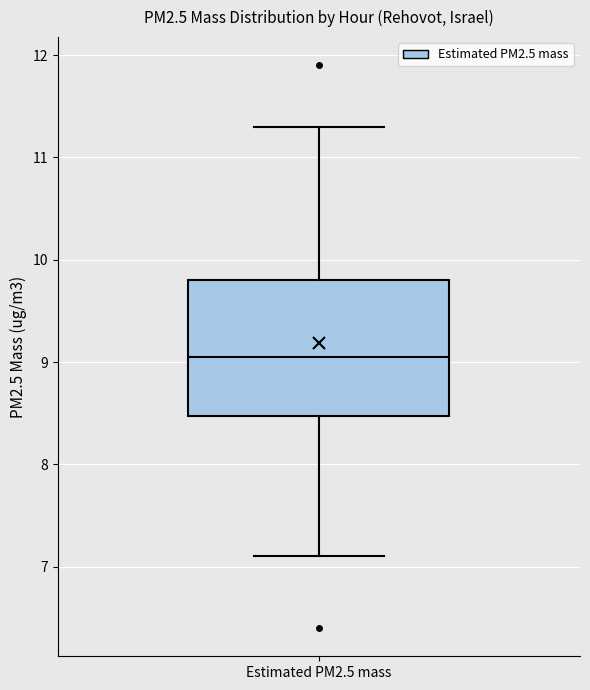

Transcribe this box plot: give where the median line is, the range the box spans, and where the two whiskers end, as read against the y-axis. The values are not printed on the chart, so give them approximately, as read against the axis.

median 9.1, box 8.5 to 9.8, whiskers 7.1 to 11.3